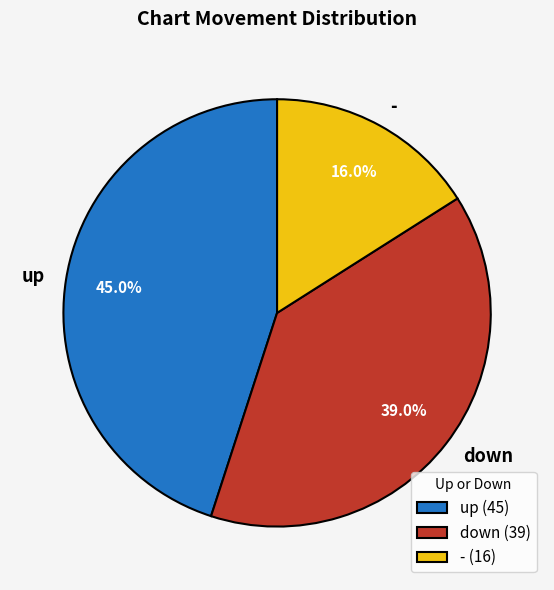

To the nearest percent, what is the combined percentage of up and -?

61%